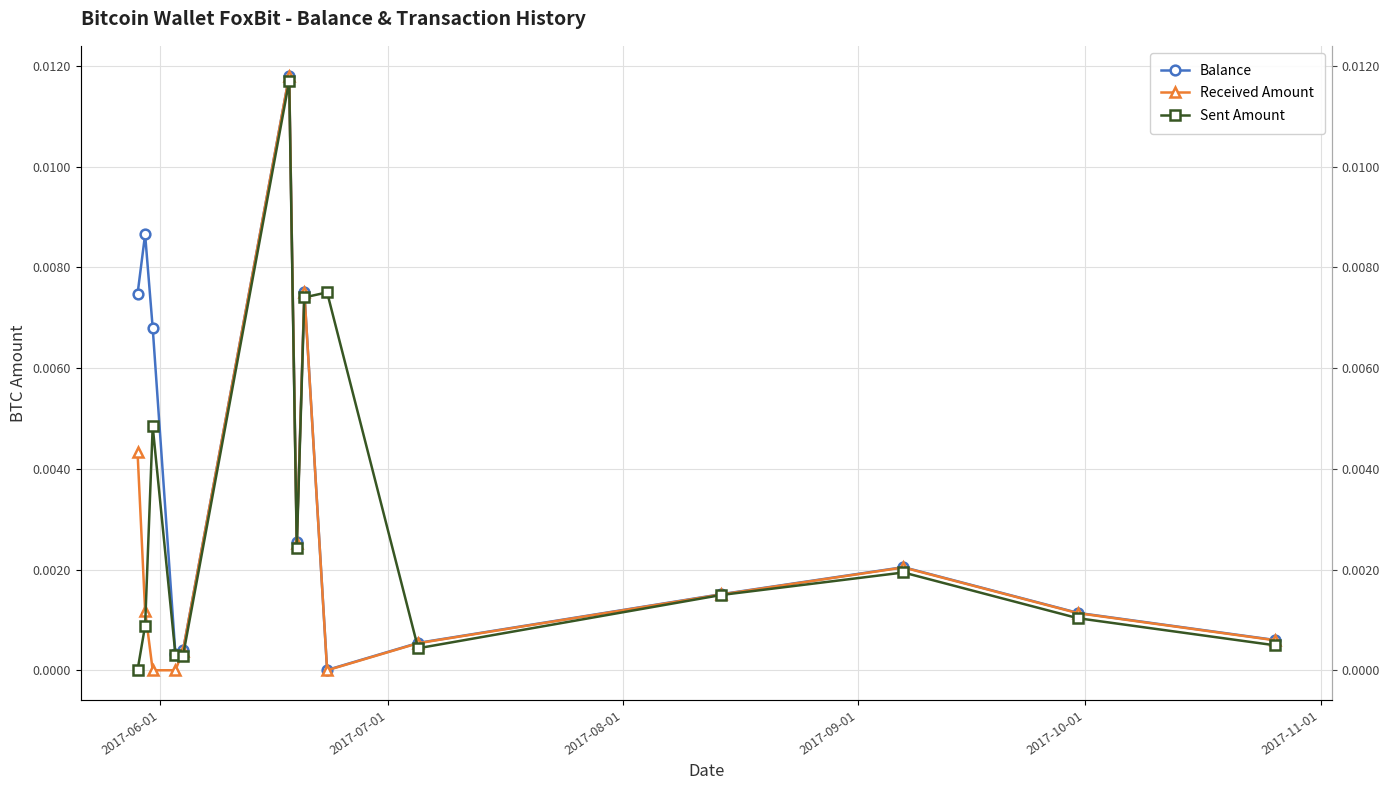

True or false: Received Amount has a value of 0.0 at 10.

False